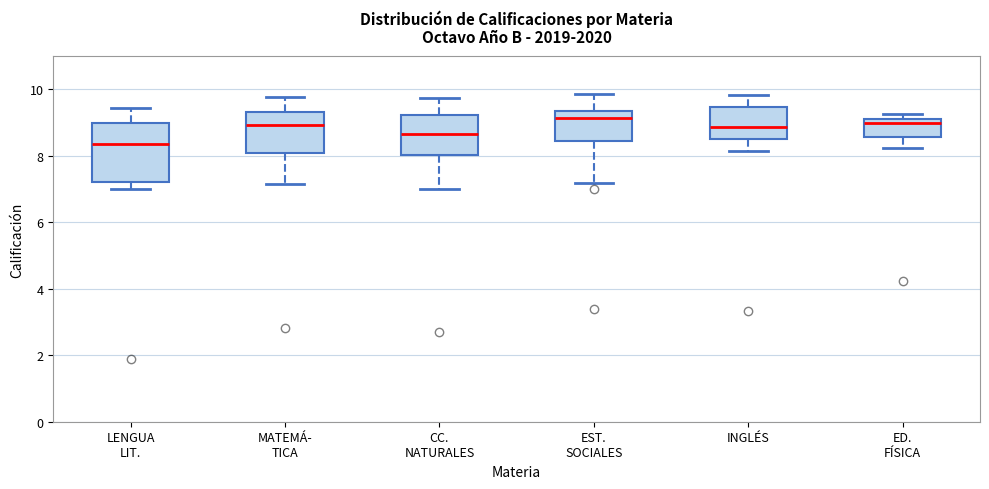

Comparing the boxes themselves (not the whiskers), which one is the tallest?

LENGUA LIT.